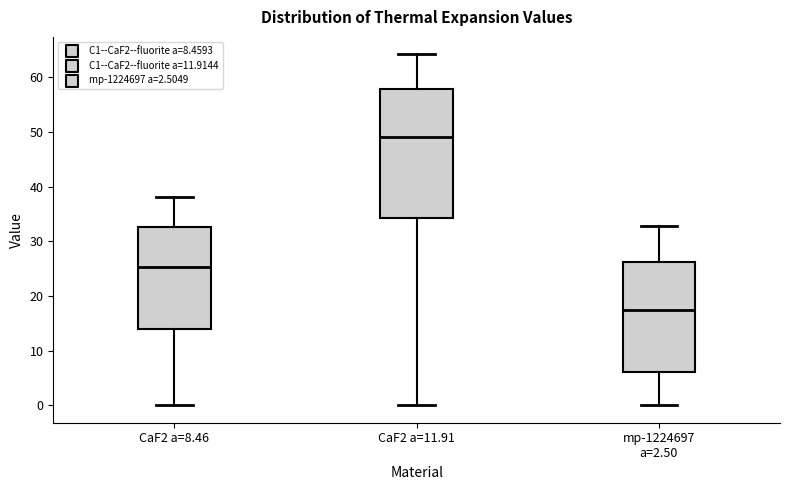

Which box is the tallest, from its lower edge to its upper edge?

CaF2 a=11.91